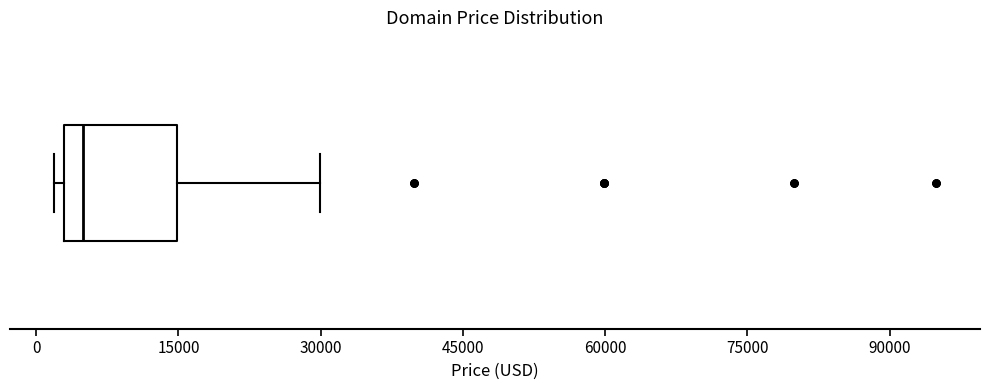

Read this box plot against the x-axis: the position of the median line, the range covered by the box, and the ends of both whiskers. The values are not printed on the chart, so give them approximately, as read against the axis.

median 4000, box 2000 to 14000, whiskers 2000 (just left of the box's left edge) to 30000